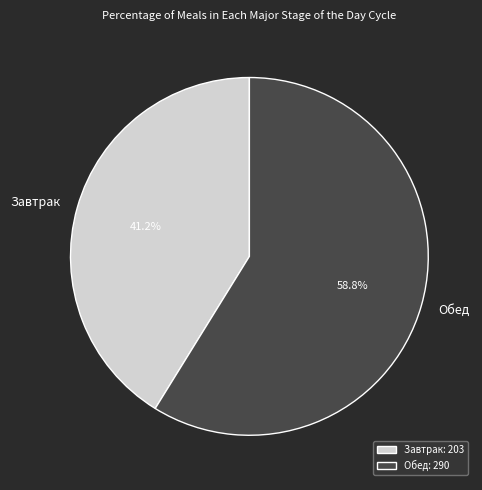

What is the smallest slice in the pie chart?

Завтрак